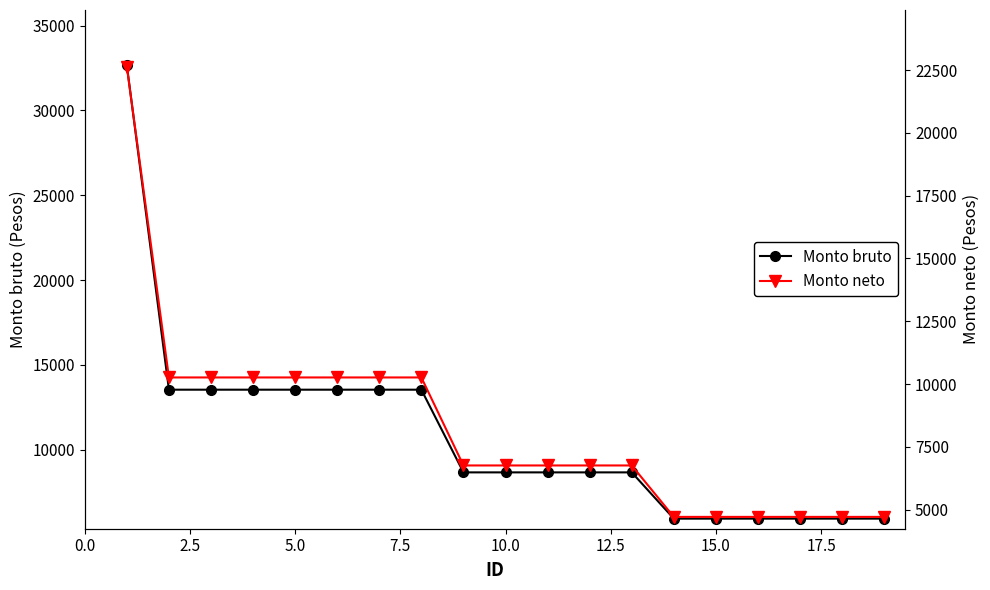

True or false: Monto neto and Monto bruto cross at least once.

False